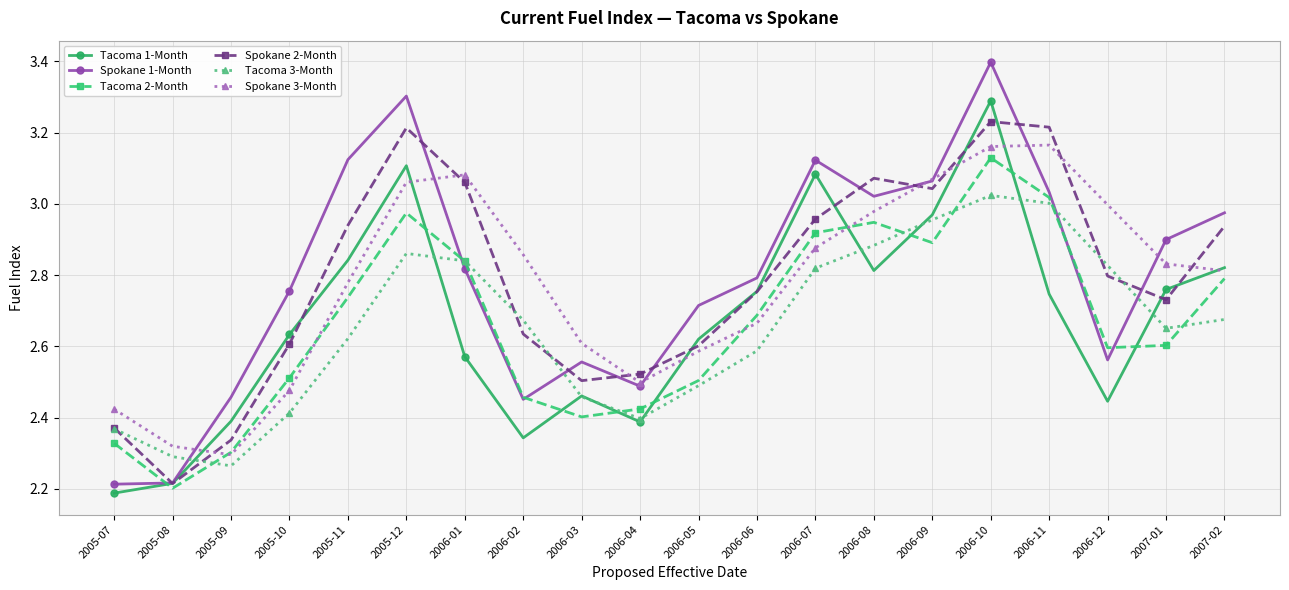

Is the value of Spokane 2-Month at 2006-11 greater than the value of Tacoma 3-Month at 2005-11?

Yes